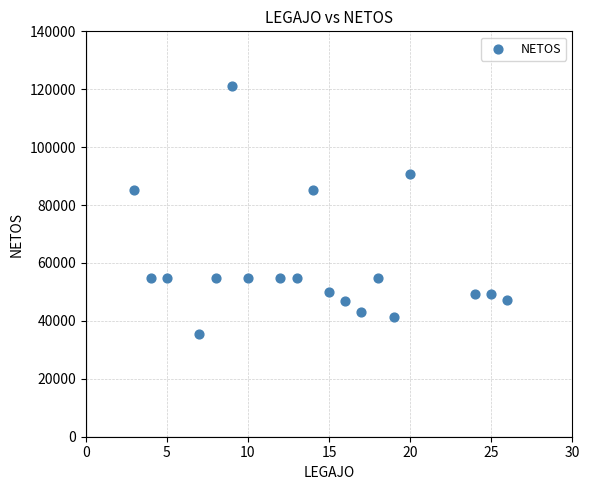

What is the range of X values (max minus min)?

23.0